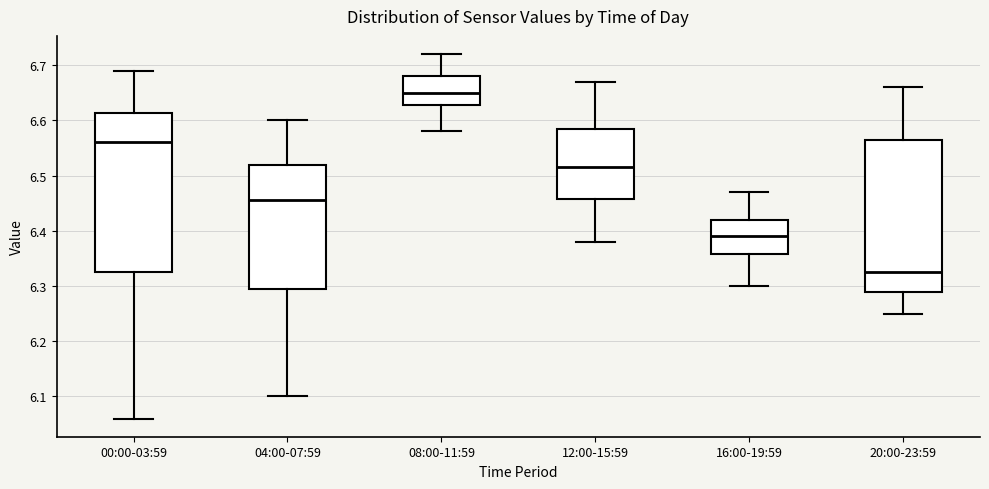

Reading left to right, read every box against the y-axis: the position of its median line, the range the box covers, and the ends of its whiskers. The values are not printed on the chart, so give them approximately, as read against the axis.

00:00-03:59: median 6.56, box 6.33 to 6.61, whiskers 6.06 to 6.69
04:00-07:59: median 6.46, box 6.30 to 6.52, whiskers 6.10 to 6.60
08:00-11:59: median 6.65, box 6.63 to 6.68, whiskers 6.58 to 6.72
12:00-15:59: median 6.52, box 6.46 to 6.59, whiskers 6.38 to 6.67
16:00-19:59: median 6.39, box 6.36 to 6.42, whiskers 6.30 to 6.47
20:00-23:59: median 6.33, box 6.29 to 6.57, whiskers 6.25 to 6.66